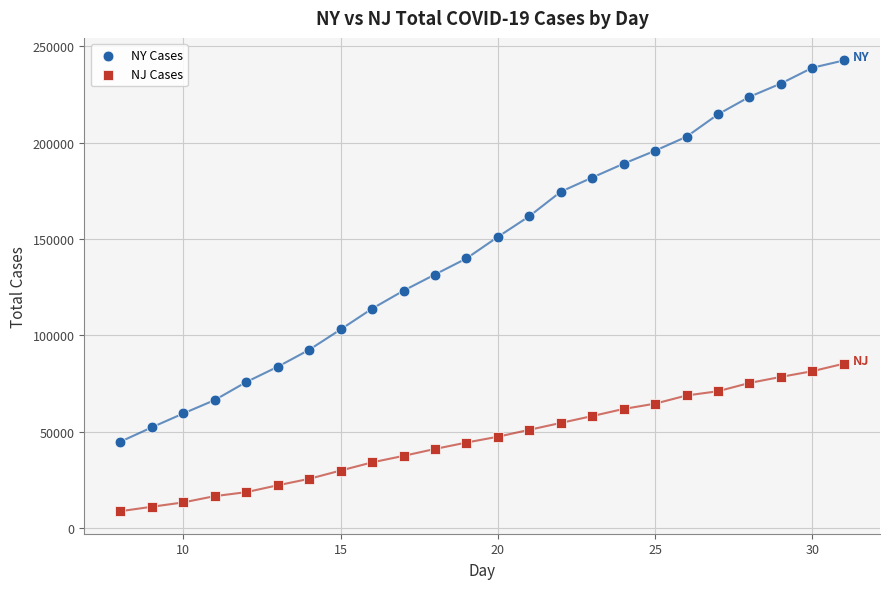

Which series contains the lowest Y value?

NJ Cases